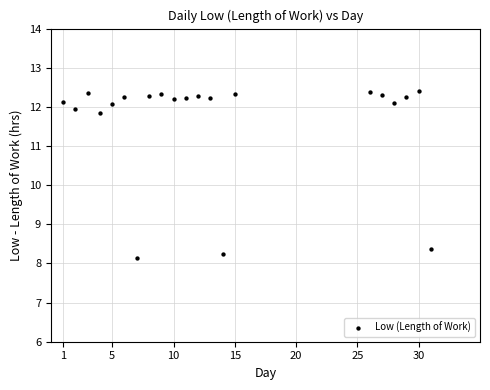

What Y value in the scatter plot is closest to 10?

8.4